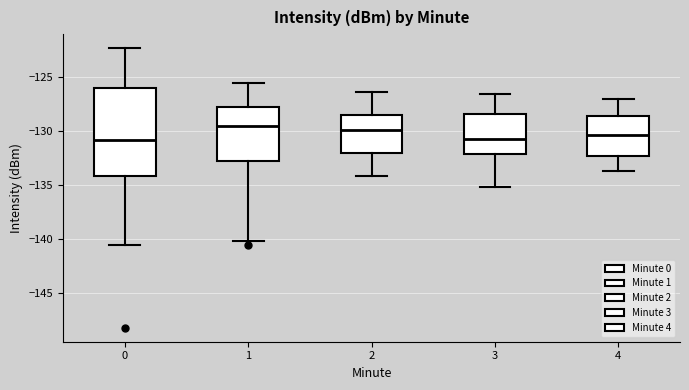

Reading left to right, transcribe this box plot: for each box, give where its median line is, the range the box spans, and where its two whiskers end, as read against the y-axis. The values are not printed on the chart, so give them approximately, as read against the axis.

0: median -131.0, box -134.0 to -126.0, whiskers -140.5 to -122.5
1: median -129.5, box -133.0 to -128.0, whiskers -140.0 to -125.5
2: median -130.0, box -132.0 to -128.5, whiskers -134.0 to -126.5
3: median -130.5, box -132.0 to -128.5, whiskers -135.0 to -126.5
4: median -130.5, box -132.5 to -128.5, whiskers -133.5 to -127.0